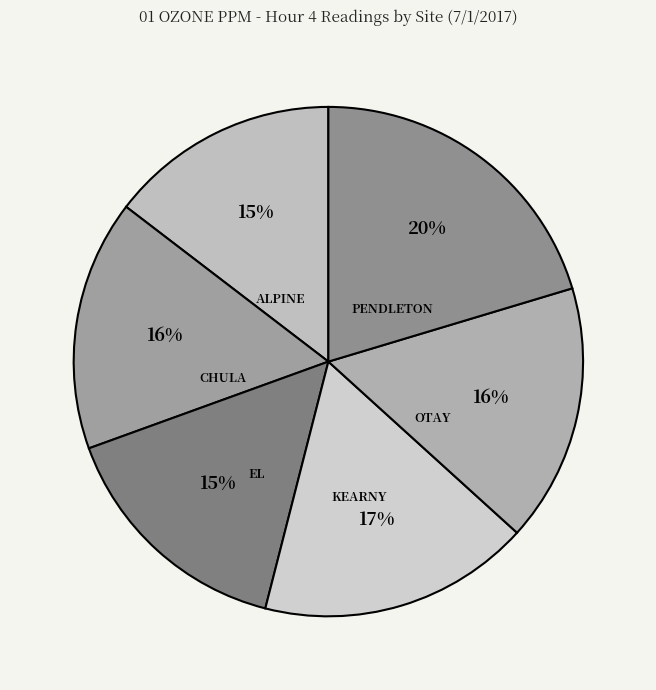

How many segments does this pie chart have?

6